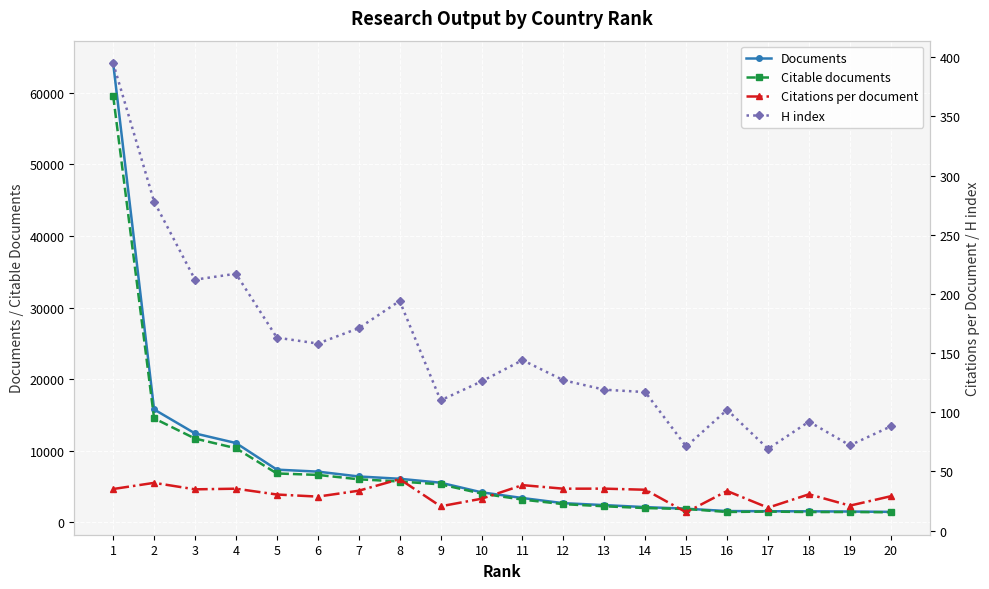

True or false: Citations per document has more than 0 interior local peaks.

True